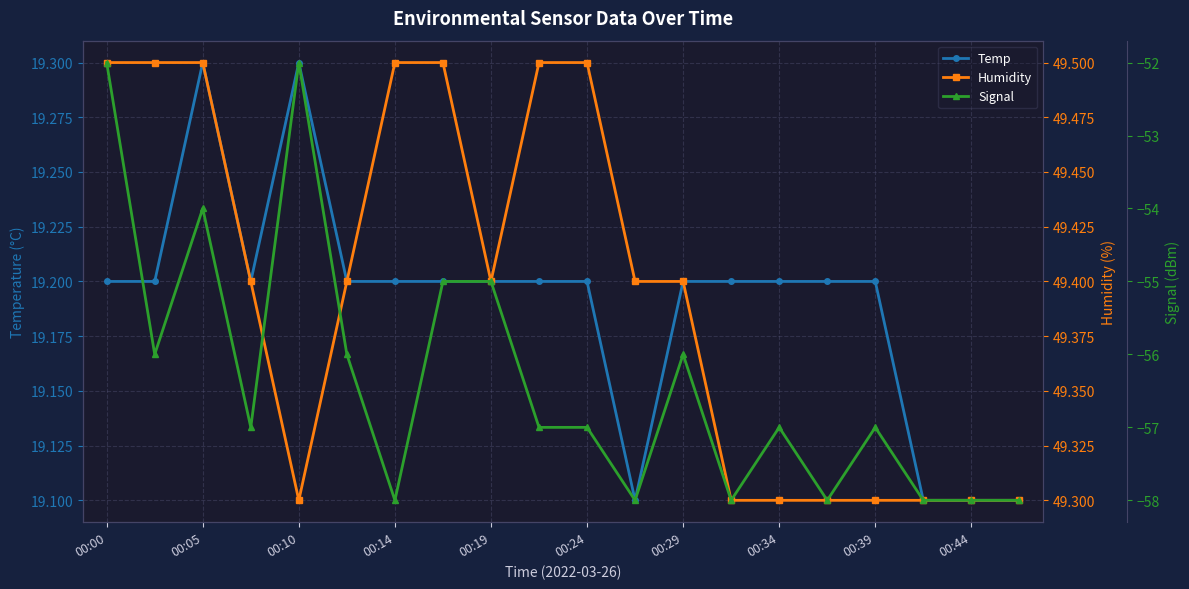

Reading right to left, extract all data points from this chart.

Temp: 19.1	19.1	19.1	19.2	19.2	19.2	19.2	19.2	19.1	19.2	19.2	19.2	19.2	19.2	19.2	19.3	19.2	19.3	19.2	19.2
Humidity: 49.3	49.3	49.3	49.3	49.3	49.3	49.3	49.4	49.4	49.5	49.5	49.4	49.5	49.5	49.4	49.3	49.4	49.5	49.5	49.5
Signal: -58.0	-58.0	-58.0	-57.0	-58.0	-57.0	-58.0	-56.0	-58.0	-57.0	-57.0	-55.0	-55.0	-58.0	-56.0	-52.0	-57.0	-54.0	-56.0	-52.0